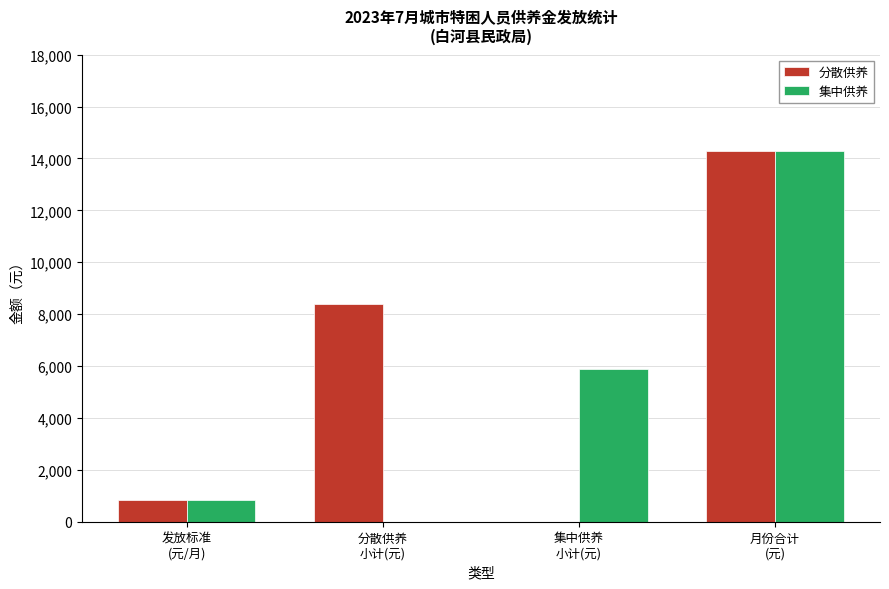

The value of 集中供养 at 集中供养
小计(元) is 8403. True or false?

False